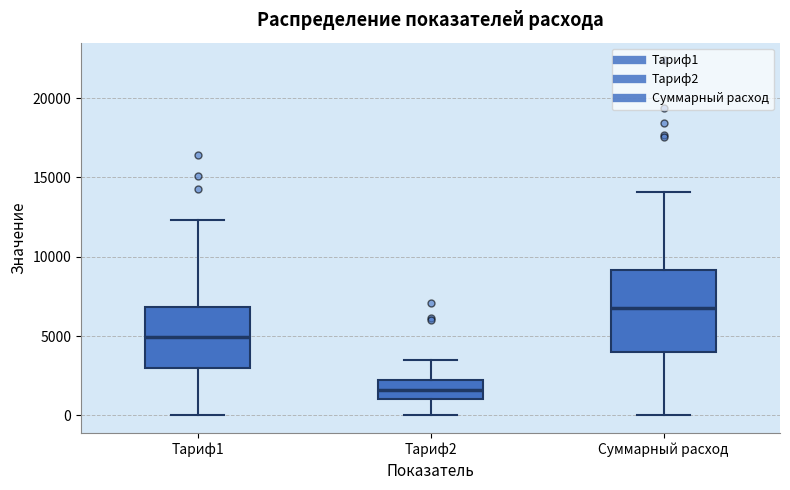

Comparing the boxes themselves (not the whiskers), which one is the tallest?

Суммарный расход